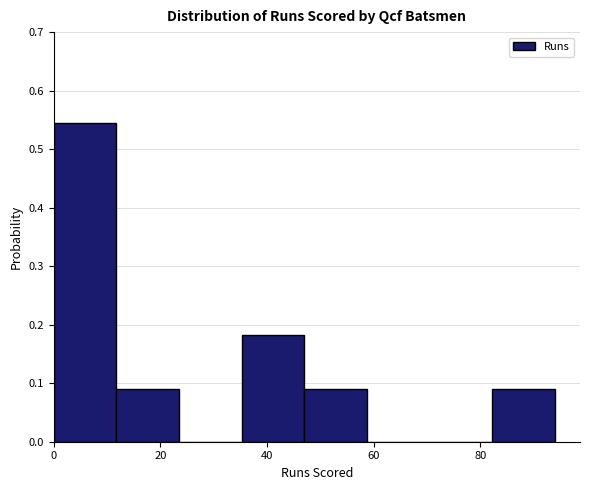

Reading left to right, transcribe this chart: for each bar, give the range it covers on the x-axis and its height. Neither the bar edges nor the heights are printed on the chart, so give them approximately, as read against the axes.

0 to 12: 0.55
12 to 24: 0.09
24 to 36: 0
36 to 48: 0.18
48 to 58: 0.09
58 to 70: 0
70 to 82: 0
82 to 94: 0.09